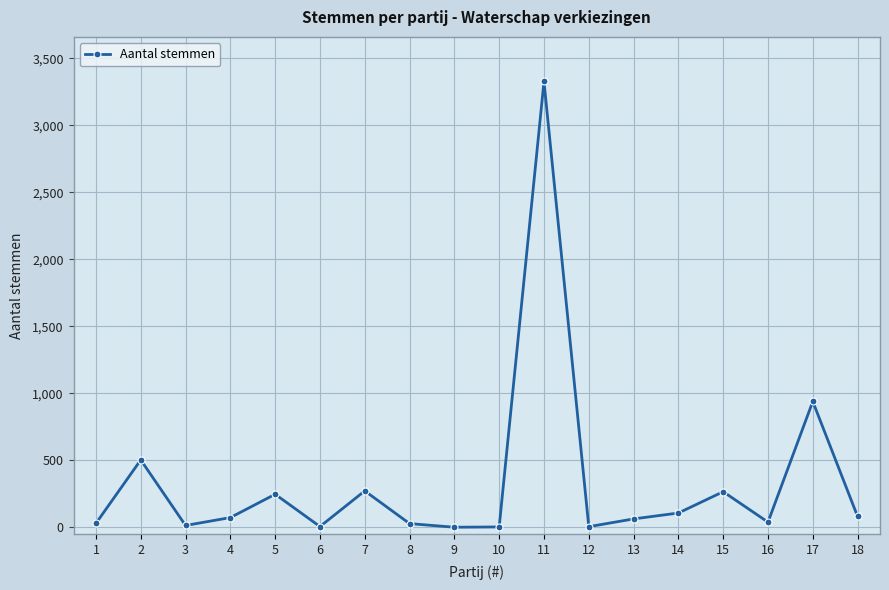

What is the difference between the maximum and minimum values?

3325